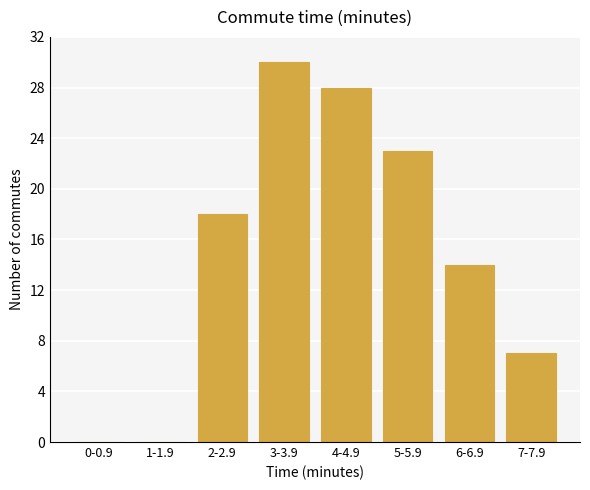

Reading right to left, extract all data points from this chart.

7-7.9=7	6-6.9=14	5-5.9=23	4-4.9=28	3-3.9=30	2-2.9=18	1-1.9=0	0-0.9=0